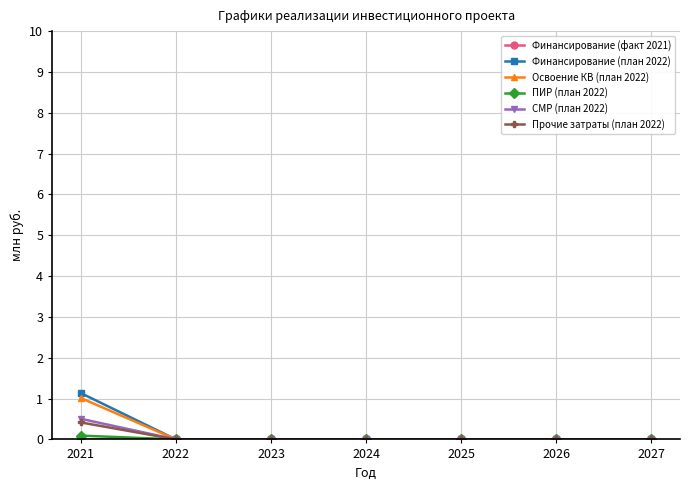

At which category does the chart reach its peak across all series?

2021